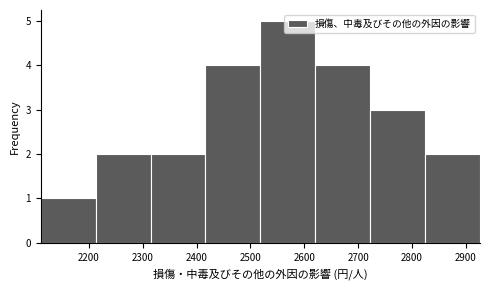

Reading left to right, list every bar in this chart as the range it spans on the x-axis followed by its height. Neither the bar edges nor the heights are printed on the chart, so give them approximately, as read against the axes.

2110 to 2210: 1
2210 to 2310: 2
2310 to 2420: 2
2420 to 2520: 4
2520 to 2620: 5
2620 to 2720: 4
2720 to 2820: 3
2820 to 2930: 2